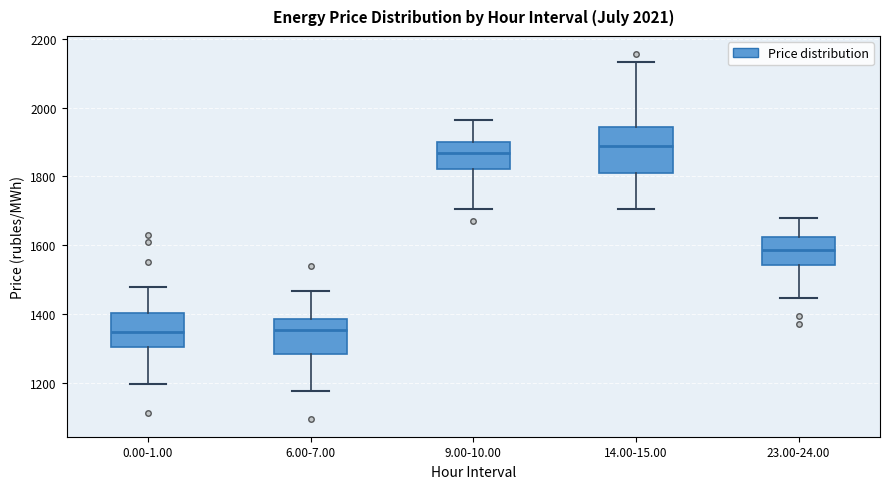

Comparing the boxes themselves (not the whiskers), which one is the tallest?

14.00-15.00